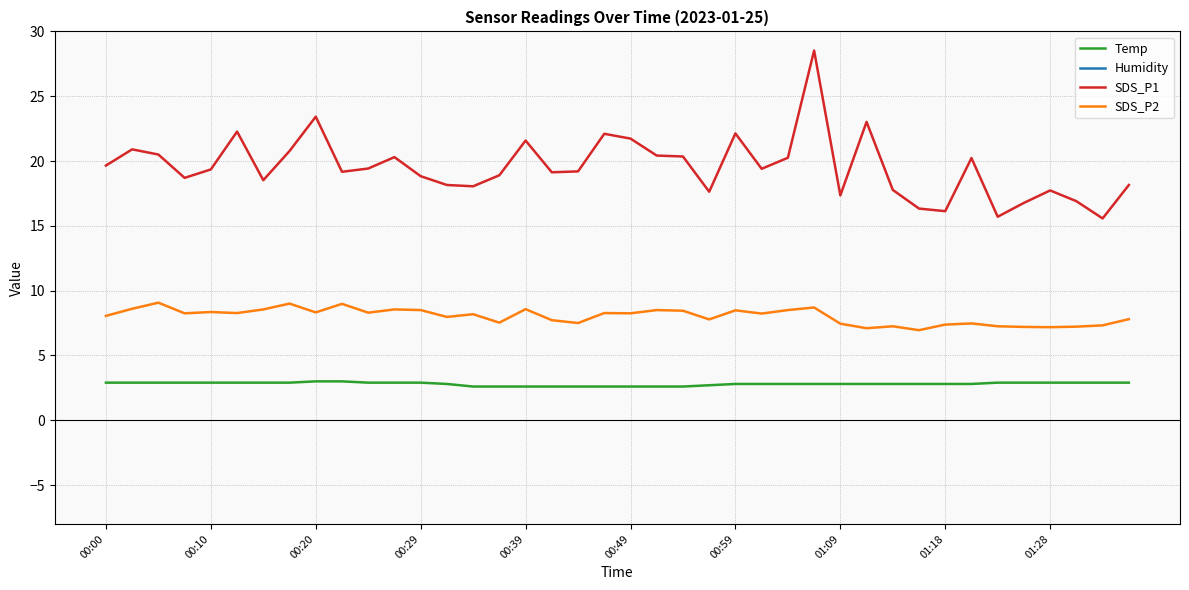

What is the difference between the maximum and minimum values in the SDS_P2 series?

2.1